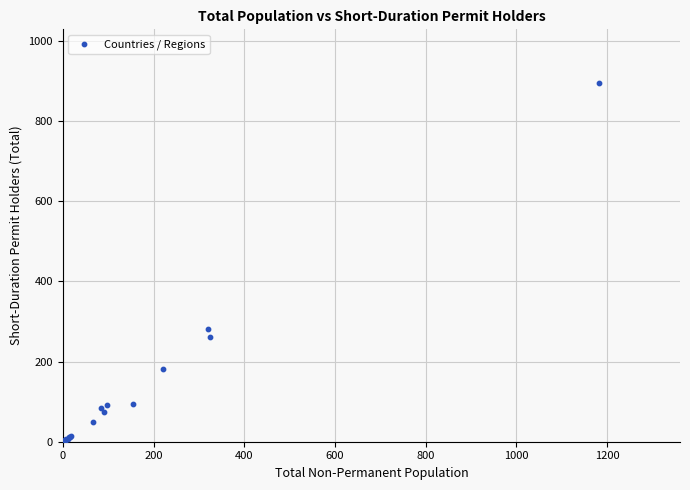

What Y value in the scatter plot is closest to 449?

281